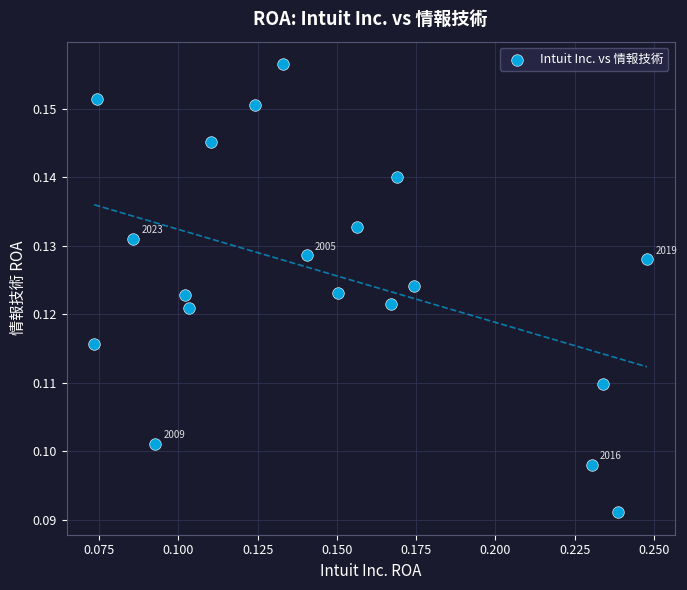

How many points are shown in the scatter plot?

19